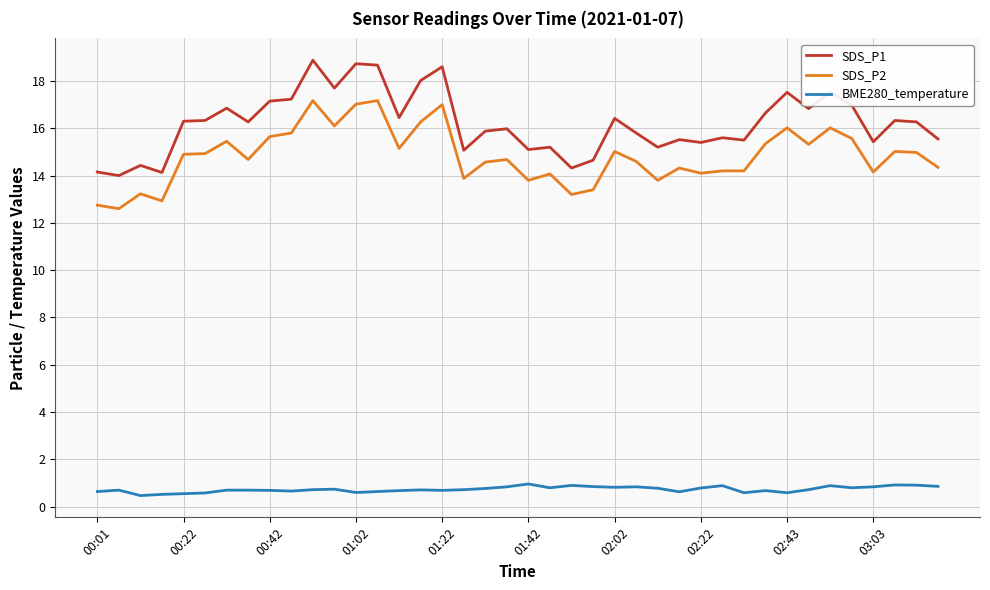

True or false: SDS_P2 and SDS_P1 cross at least once.

False